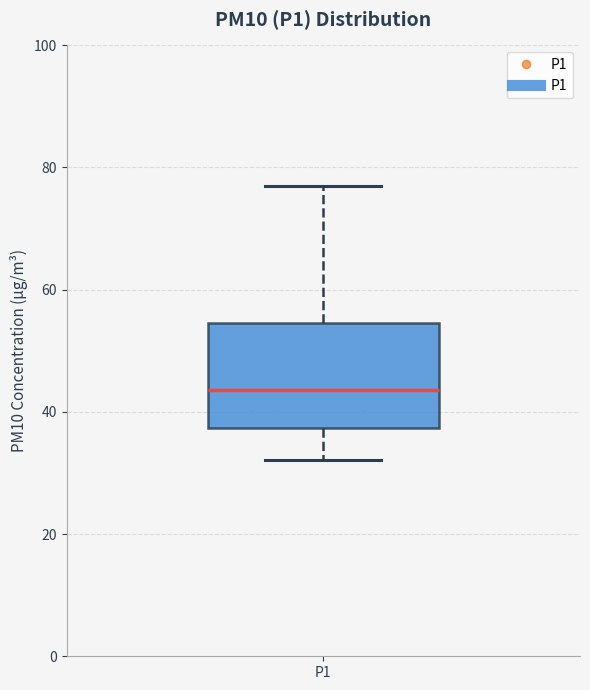

Read this box plot against the y-axis: the position of the median line, the range covered by the box, and the ends of both whiskers. The values are not printed on the chart, so give them approximately, as read against the axis.

median 44, box 38 to 54, whiskers 32 to 78